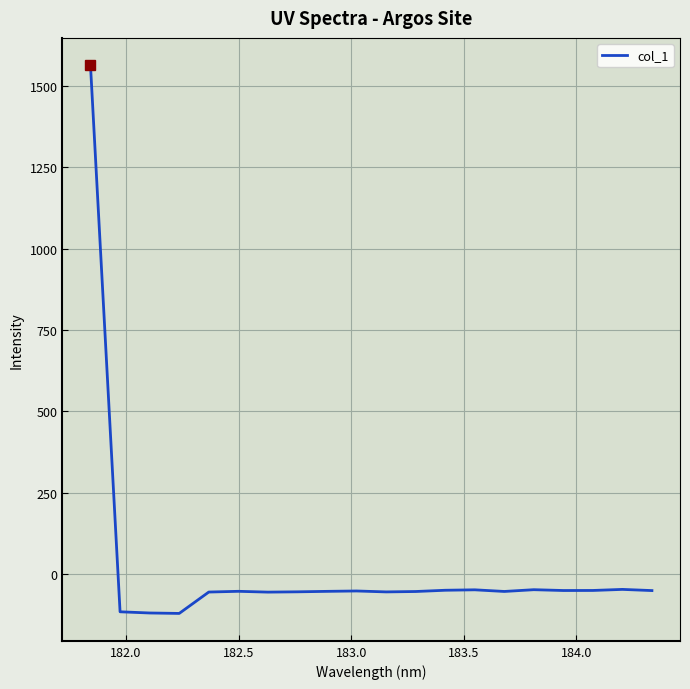

What is the minimum value shown in the chart?

-121.7